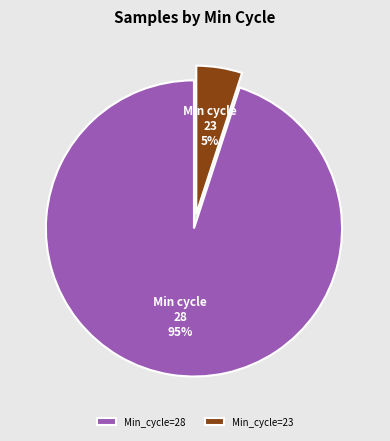

To the nearest percent, what portion does Min_cycle=23 represent?

5%